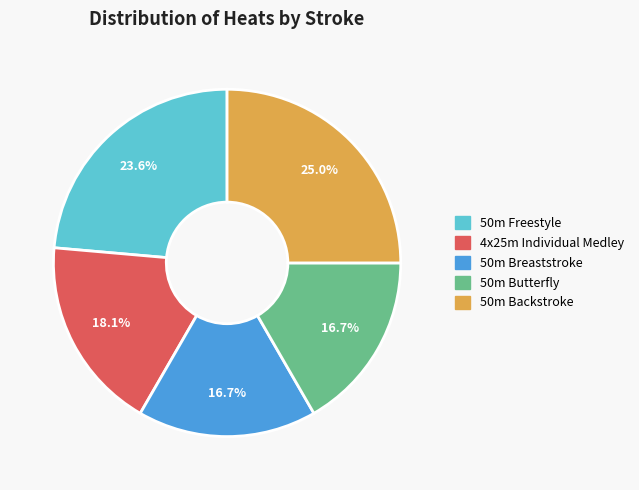

What is the ratio of the value at 50m Butterfly to the value at 50m Freestyle?

0.7